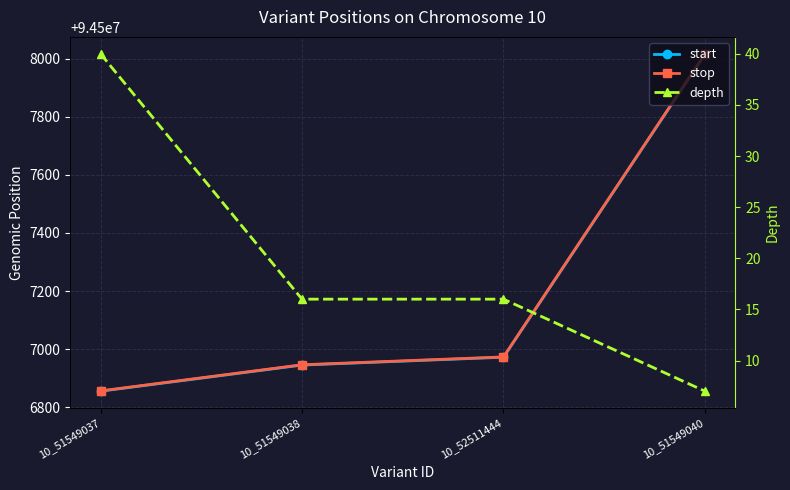

Rank the series by their maximum value, from lowest to highest.

depth, start, stop